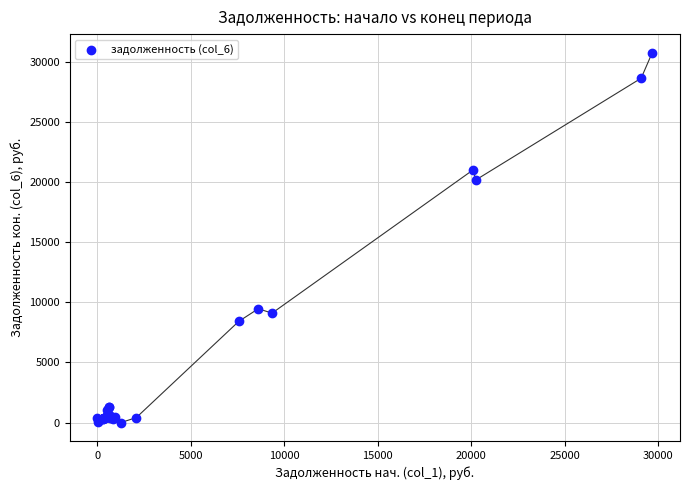

What Y value in the scatter plot is closest to 15386?

20203.0